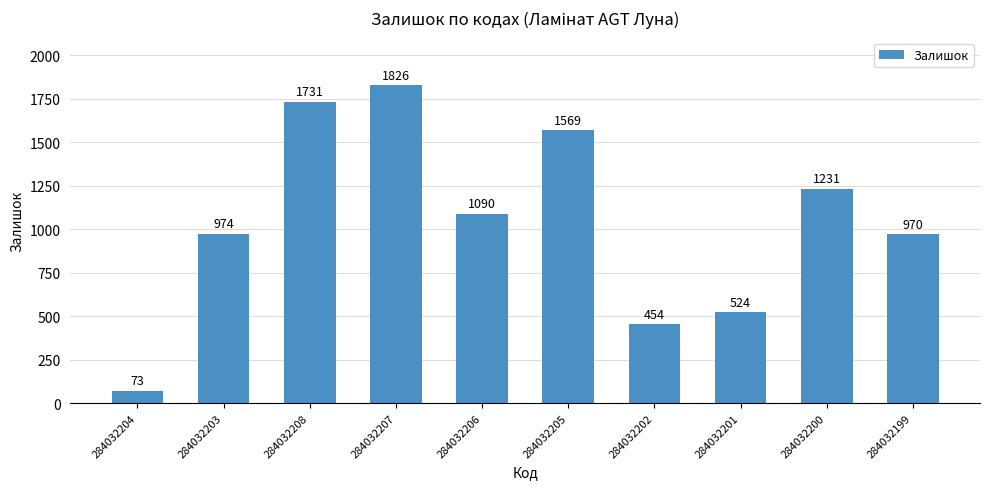

Between 284032204 and 284032203, which is larger?

284032203